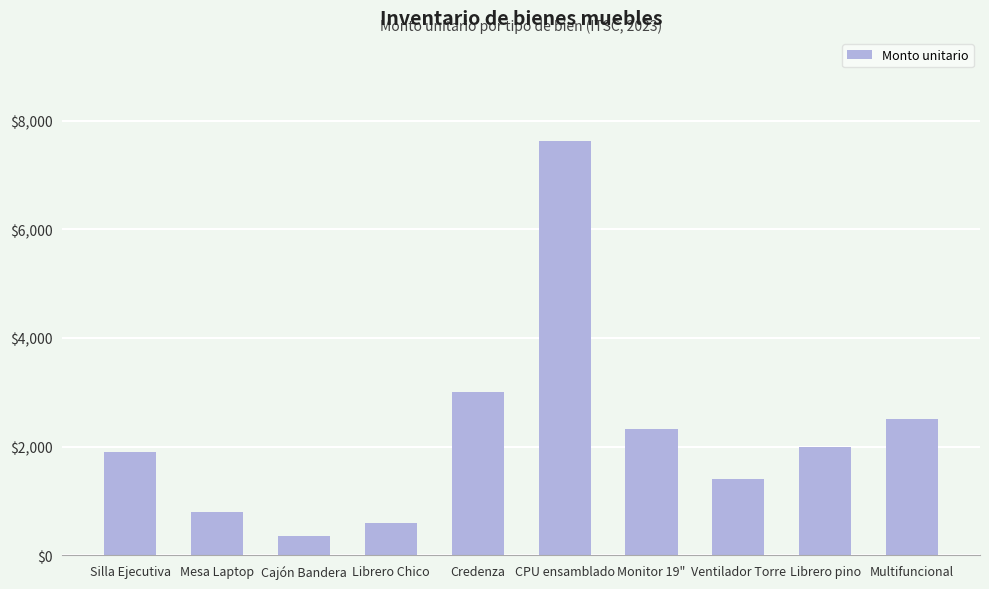

What is the sum of the values at Credenza and Librero pino?

5000